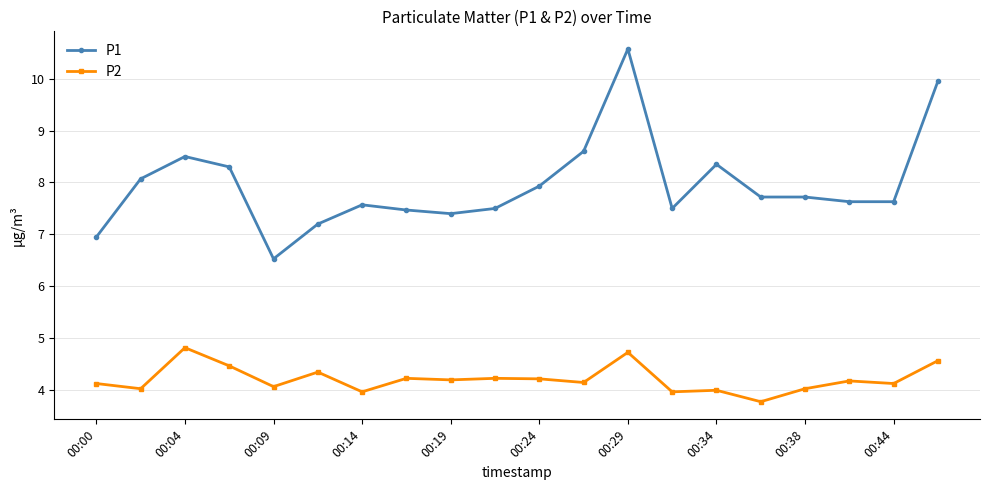

True or false: P2 has more than 1 interior local peaks.

True